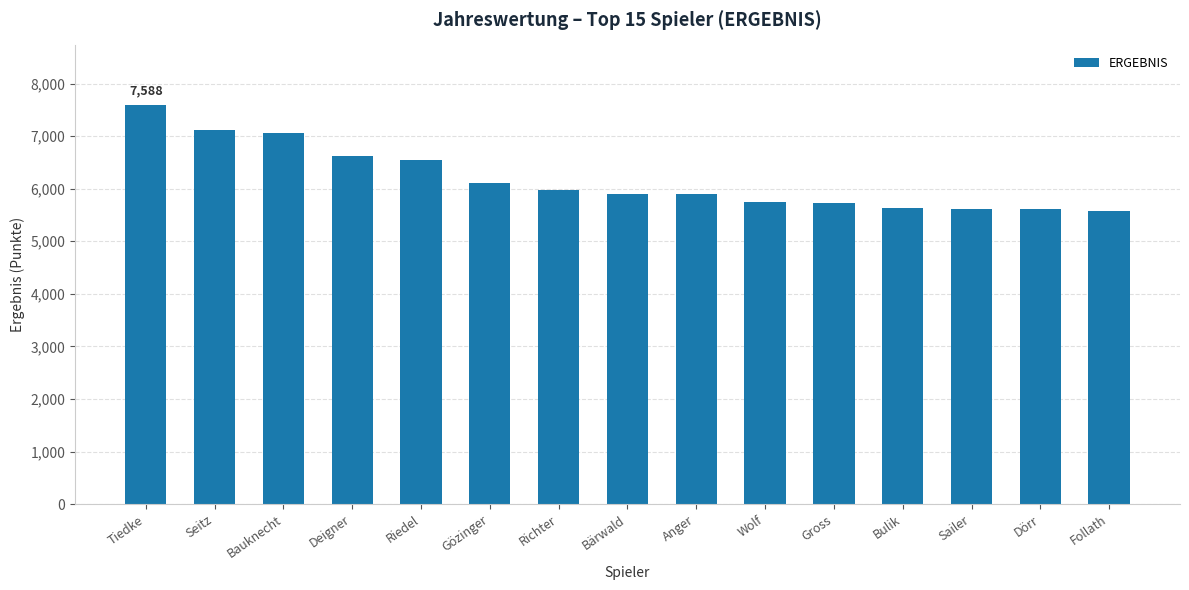

What is the value of the 1st bar from the left?

7588